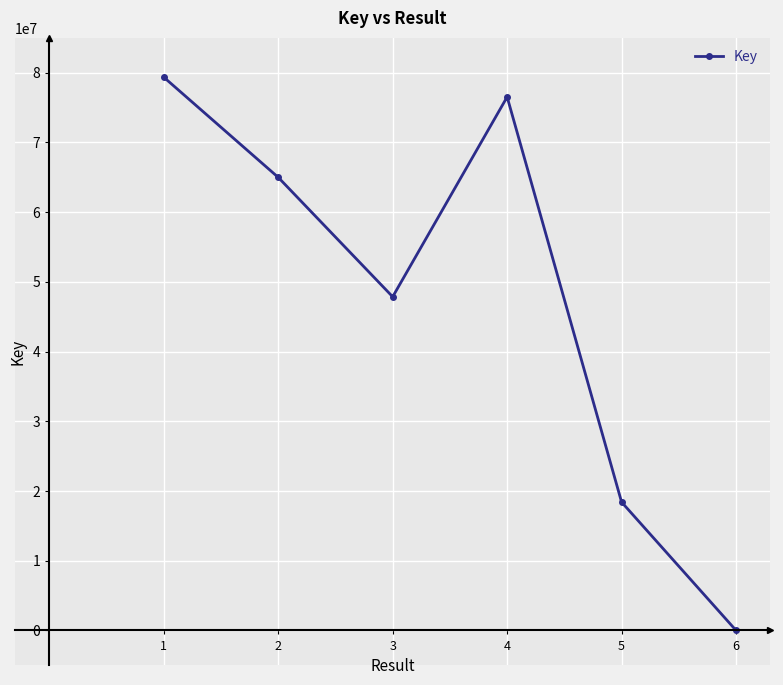

At which label does the data first exceed 64983632?

1